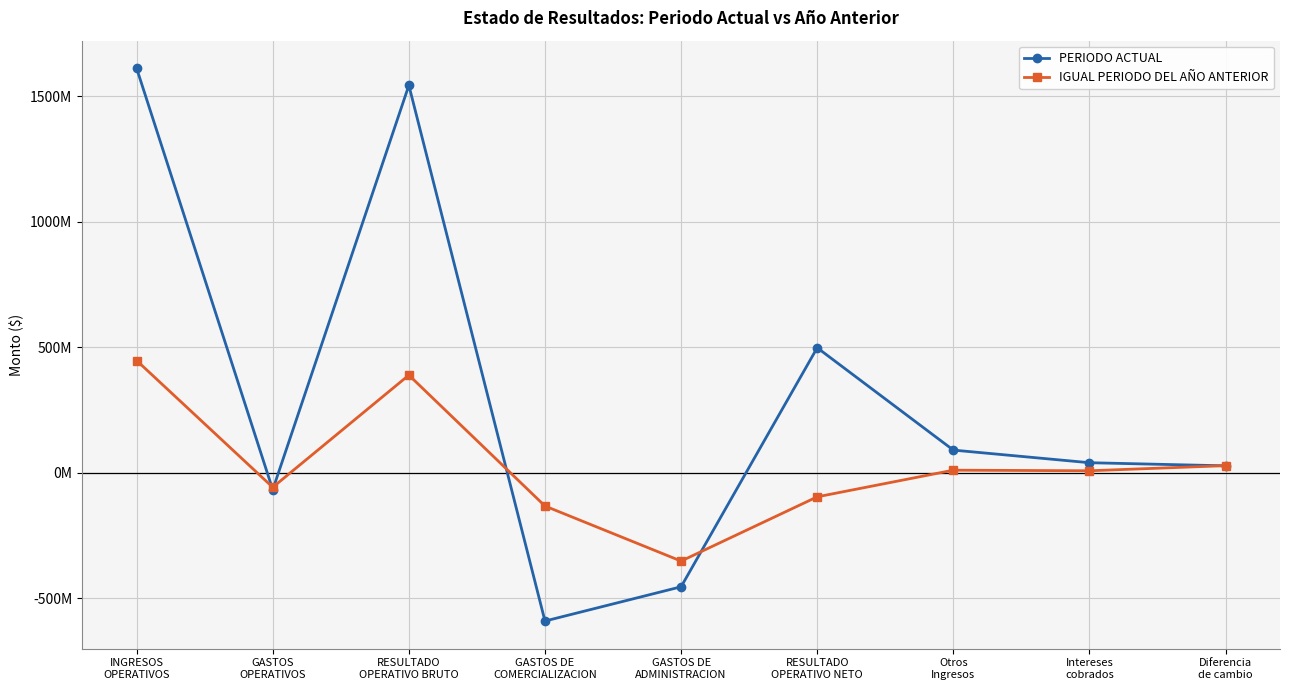

Which category has the lowest value in the PERIODO ACTUAL series?

GASTOS DE
COMERCIALIZACION